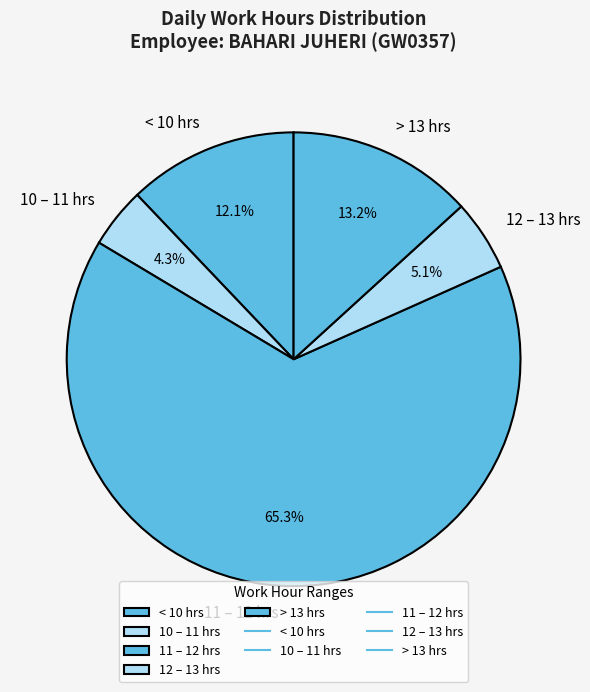

Rank the categories by value from lowest to highest.

10 – 11 hrs, 12 – 13 hrs, < 10 hrs, > 13 hrs, 11 – 12 hrs